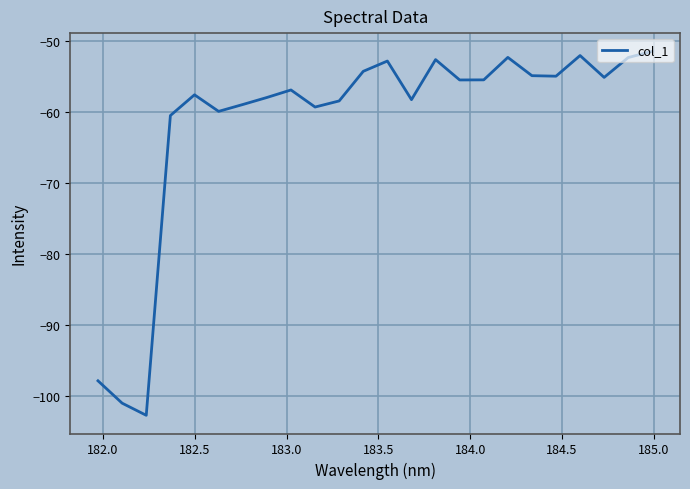

What is the sum of all values?

-1472.2